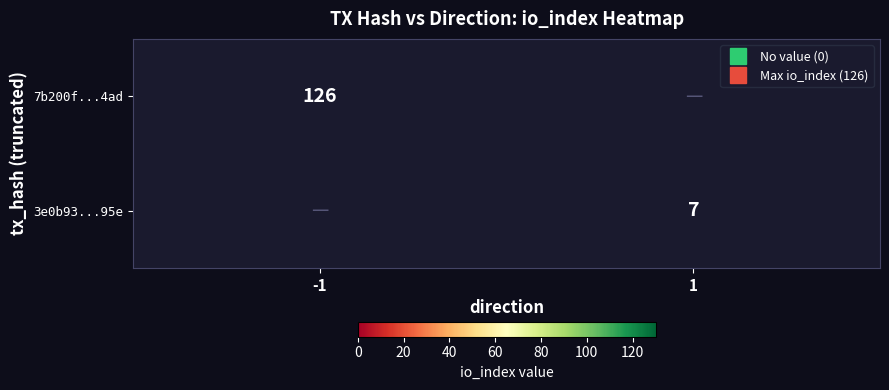

Is it true that 3e0b93...95e equals 12 at 1?

False